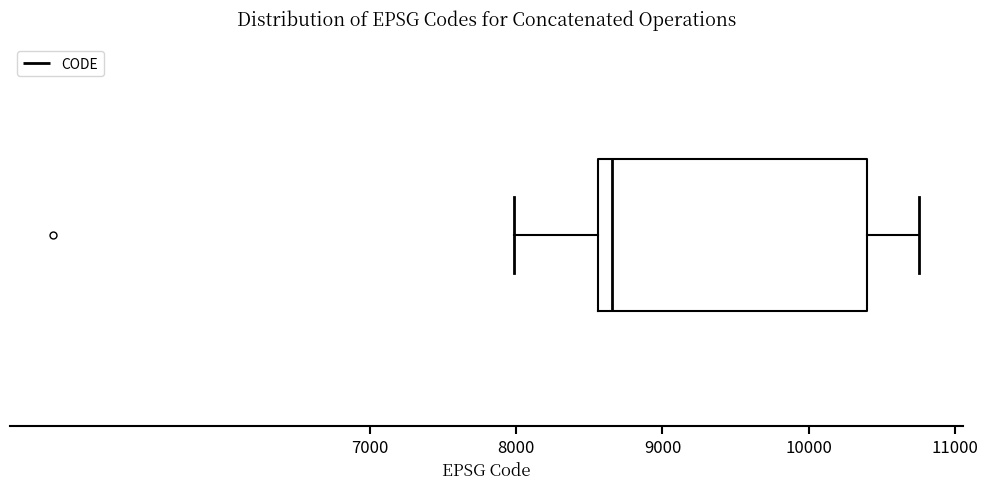

Where does the right whisker of the box end on the x-axis? The values are not printed on the chart, so give them approximately, as read against the axis.

10800